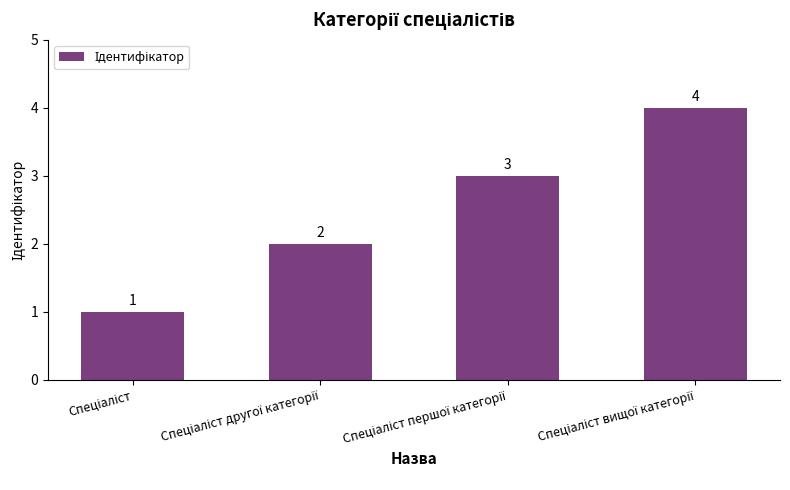

What is the value of the 1st bar from the left?

1